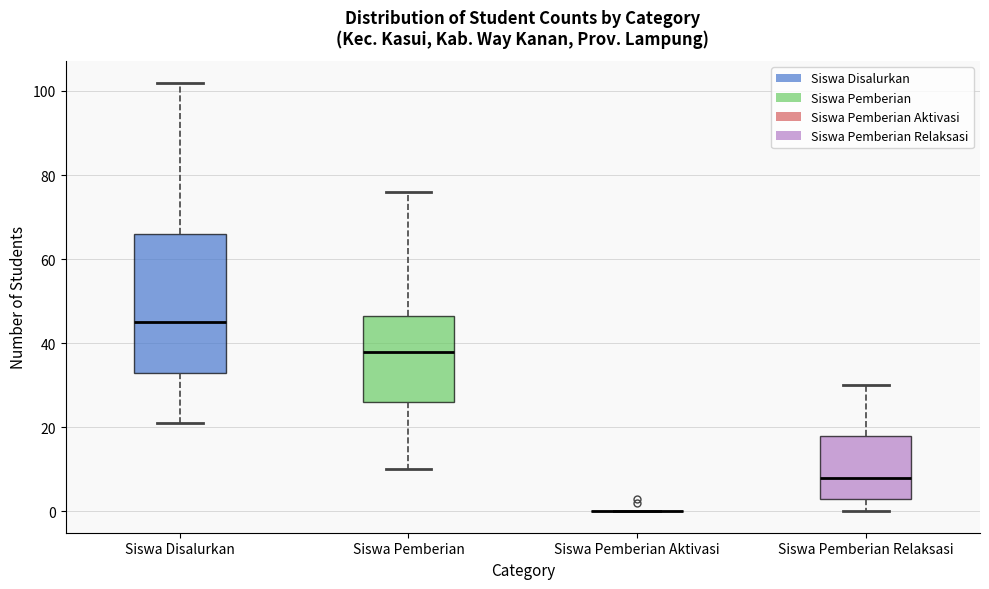

Where is the upper edge of the box for Siswa Pemberian Relaksasi on the y-axis? The values are not printed on the chart, so give them approximately, as read against the axis.

18